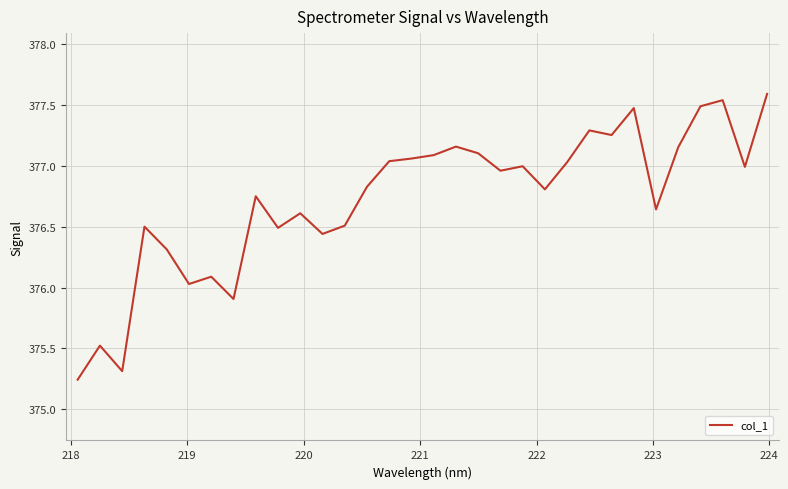

What is the maximum value shown in the chart?

377.6